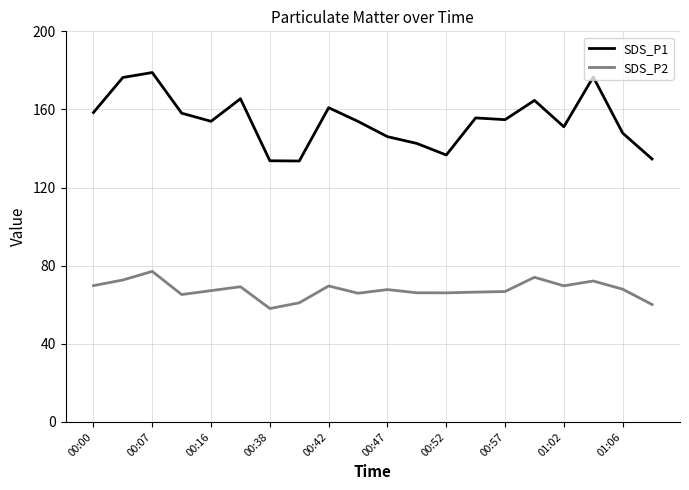

Which series has the largest total across all categories?

SDS_P1